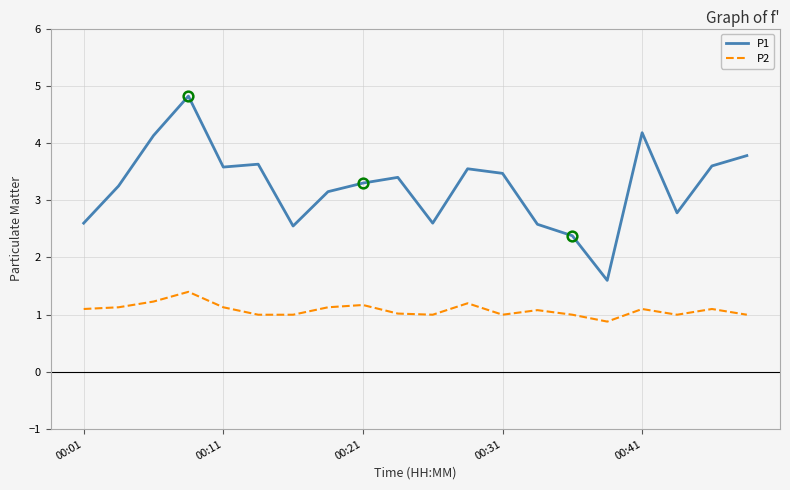

What is the minimum value shown in the chart?

0.9